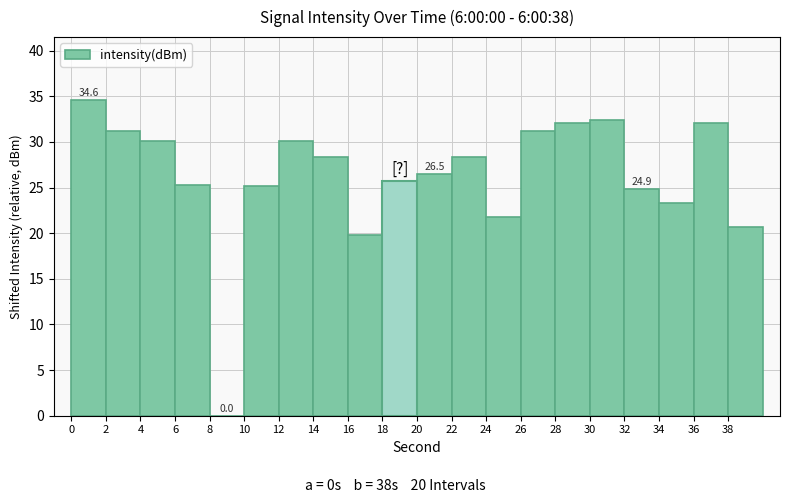

Reading right to left, what are all the values shown in this chart?

38=20.7	36=32.0	34=23.3	32=24.9	30=32.4	28=32.0	26=31.2	24=21.8	22=28.3	20=26.5	18=25.8	16=19.8	14=28.3	12=30.1	10=25.2	8=0.0	6=25.3	4=30.2	2=31.2	0=34.6